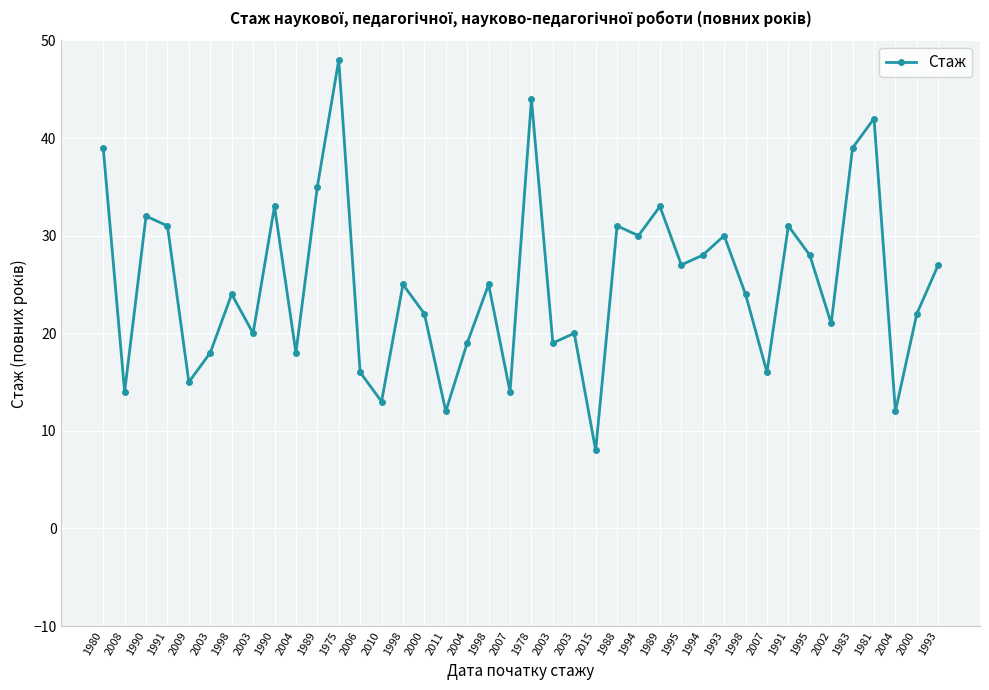

How many data points does each series have?

40